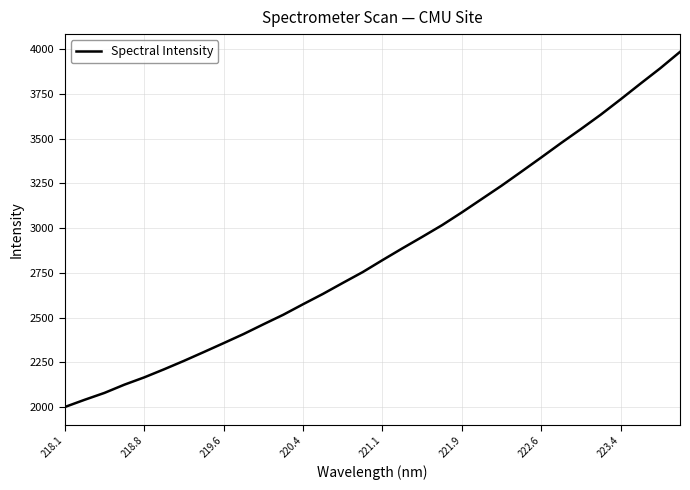

What is the greatest value displayed?

3985.9